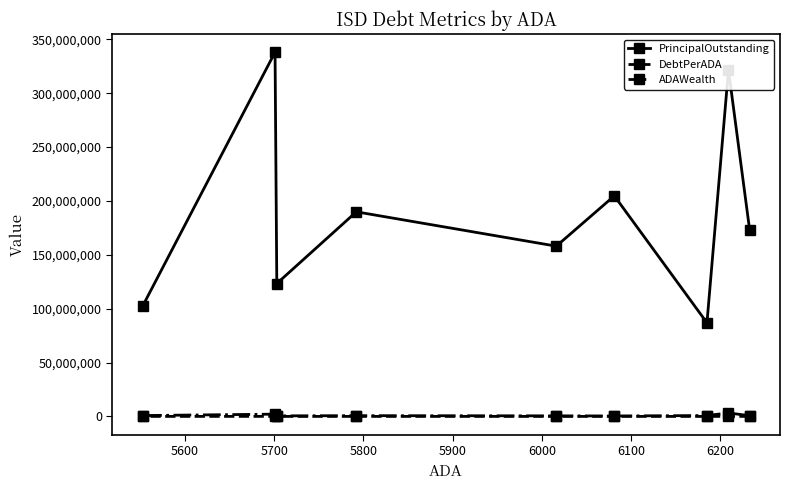

True or false: DebtPerADA and PrincipalOutstanding cross at least once.

False